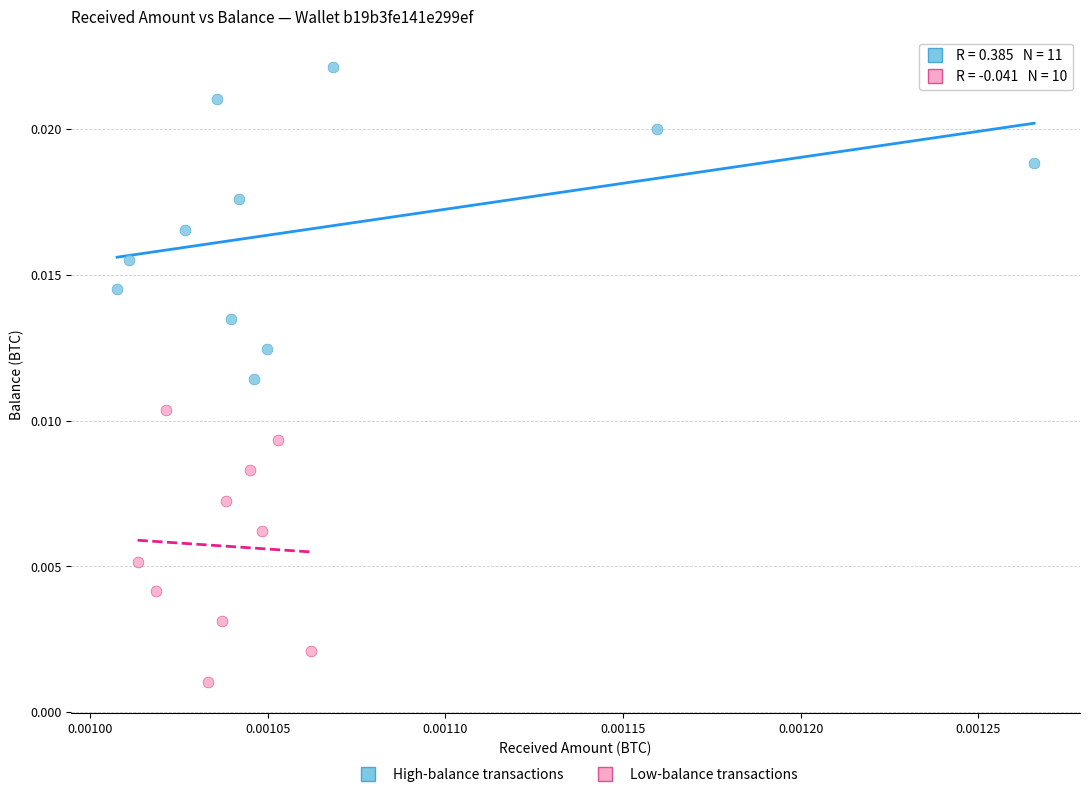

Which series has the widest spread of Y values?

High-balance transactions